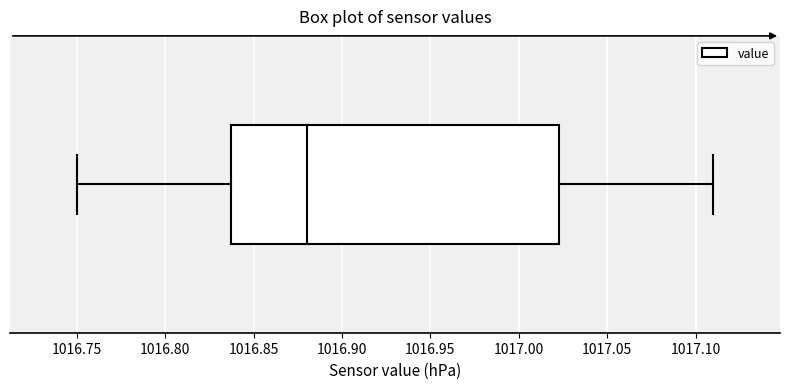

Where is the right edge of the box on the x-axis? The values are not printed on the chart, so give them approximately, as read against the axis.

1017.025